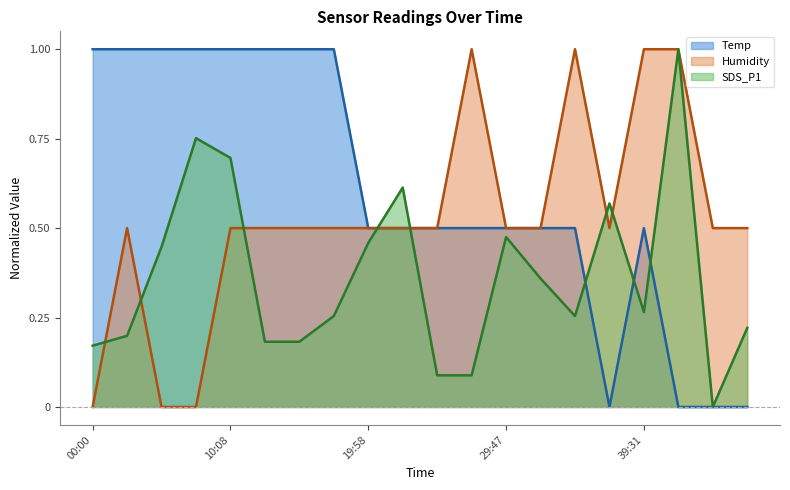

Count the Temp values in the range 0 to 1.

20